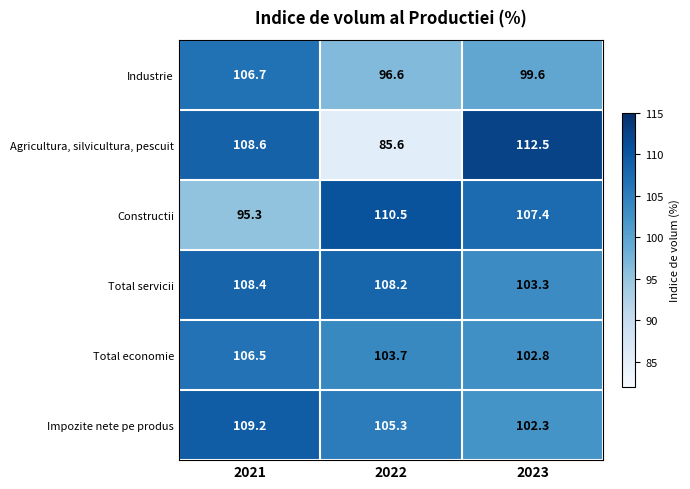

Reading right to left, extract all data points from this chart.

Industrie: 99.6	96.6	106.7
Agricultura, silvicultura, pescuit: 112.5	85.6	108.6
Constructii: 107.4	110.5	95.3
Total servicii: 103.3	108.2	108.4
Total economie: 102.8	103.7	106.5
Impozite nete pe produs: 102.3	105.3	109.2